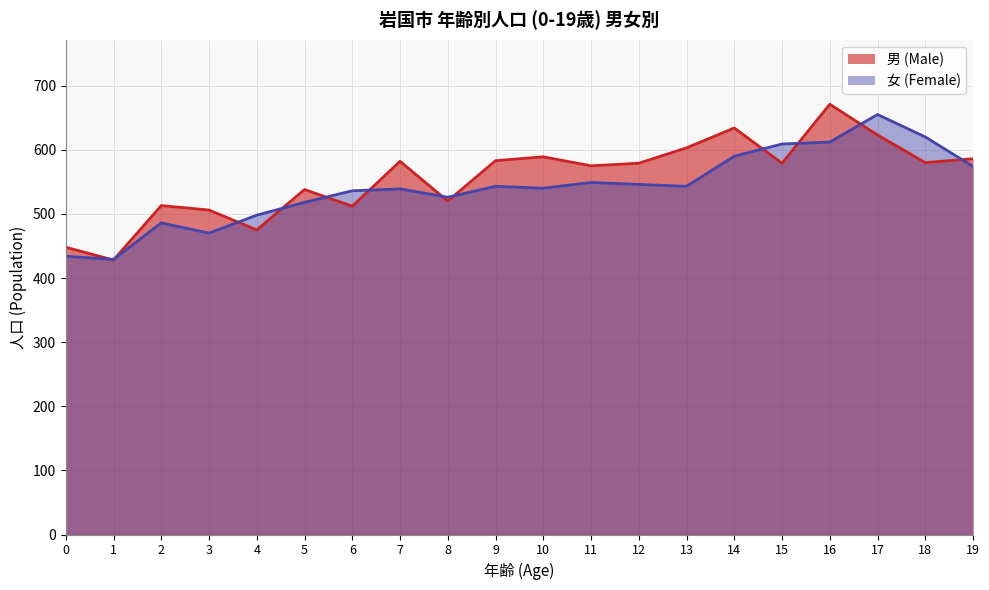

Is it true that 女 (Female) equals 255 at 6?

False